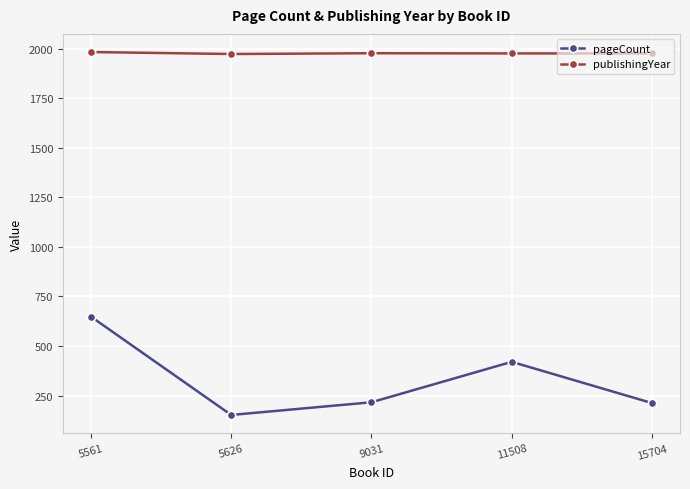

How many distinct data groups are displayed?

2